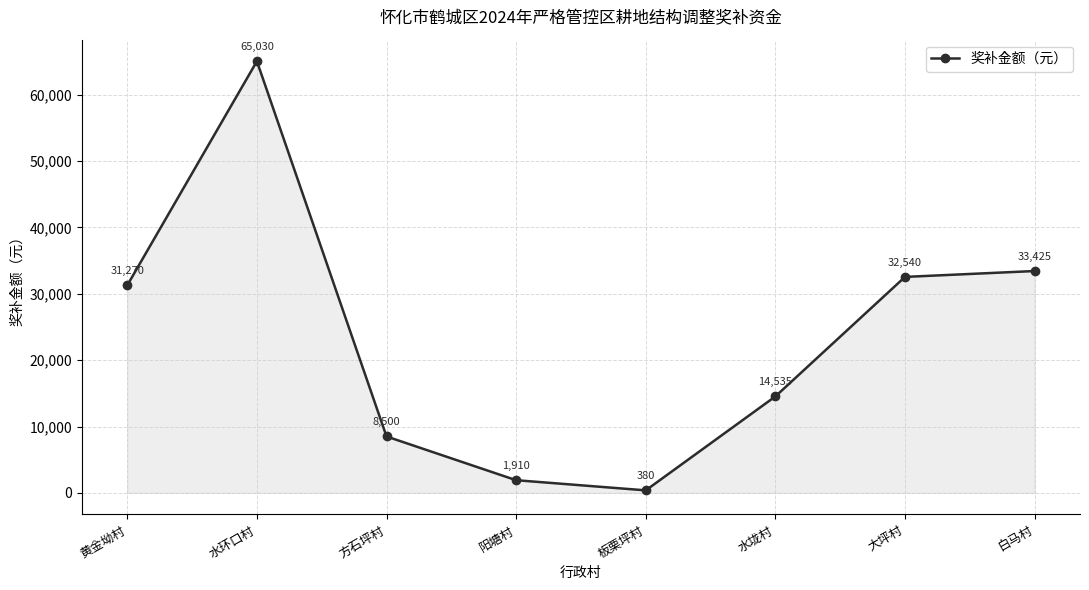

How many categories are shown in the chart?

8